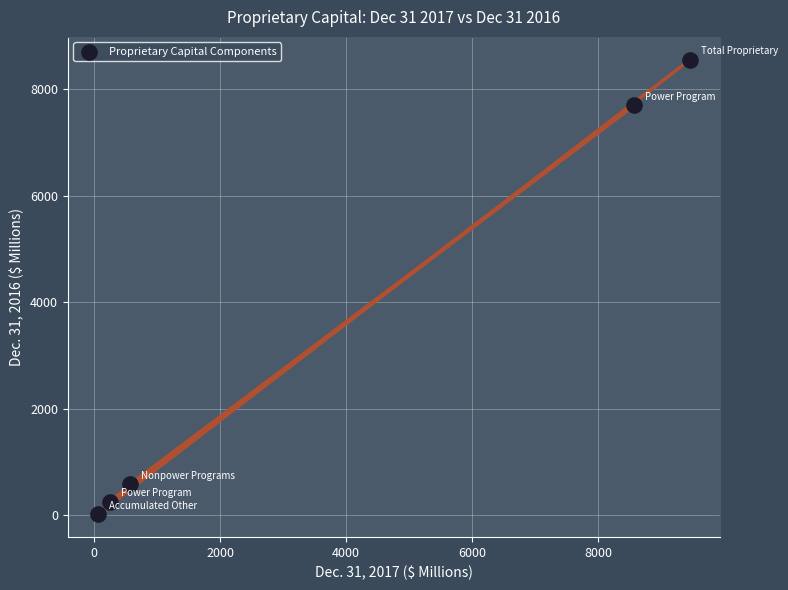

What Y value in the scatter plot is closest to 4284?

7697